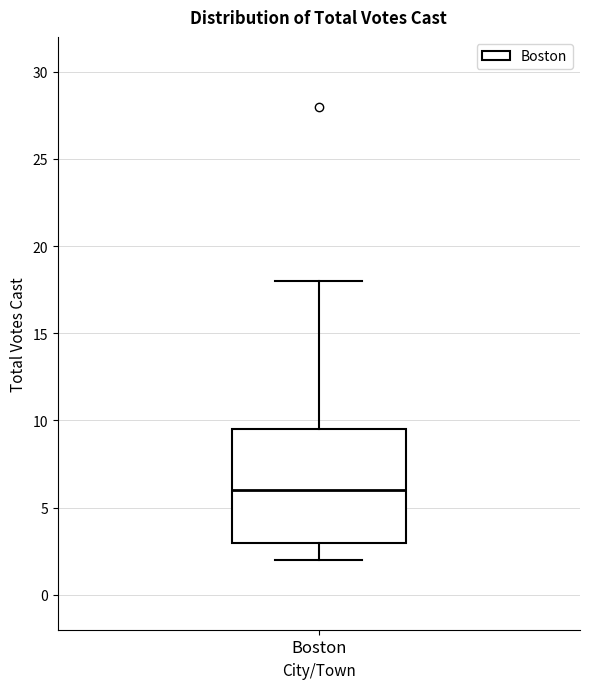

Read this box plot against the y-axis: the position of the median line, the range covered by the box, and the ends of both whiskers. The values are not printed on the chart, so give them approximately, as read against the axis.

median 6.0, box 3.0 to 9.5, whiskers 2.0 to 18.0